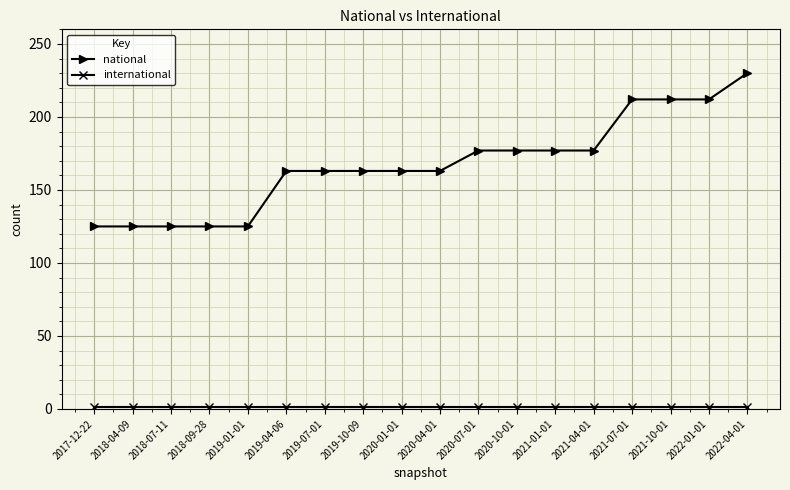

How many lines are shown in the chart?

2